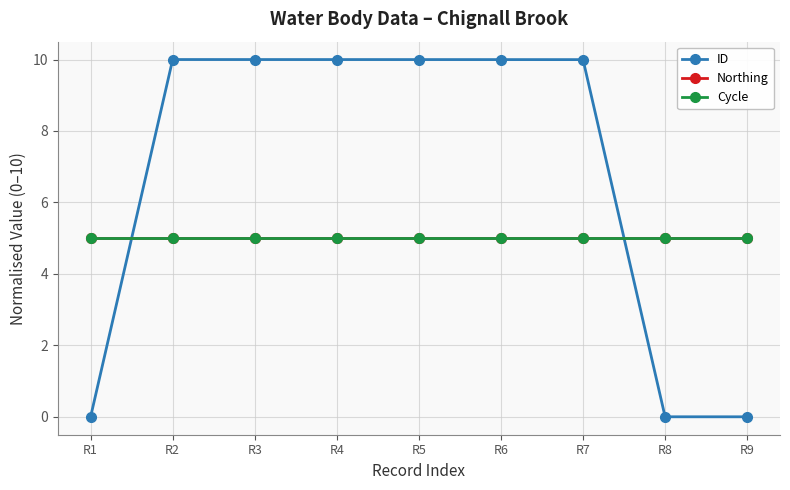

Is this an area chart (filled region under the line)?

No